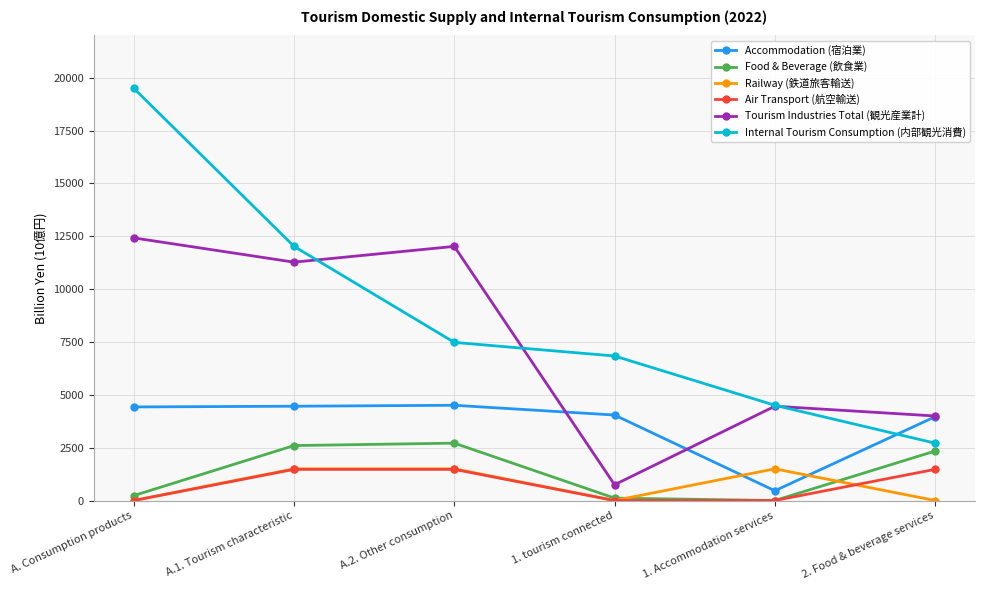

True or false: Food & Beverage (飲食業) and Internal Tourism Consumption (内部観光消費) cross at least once.

False